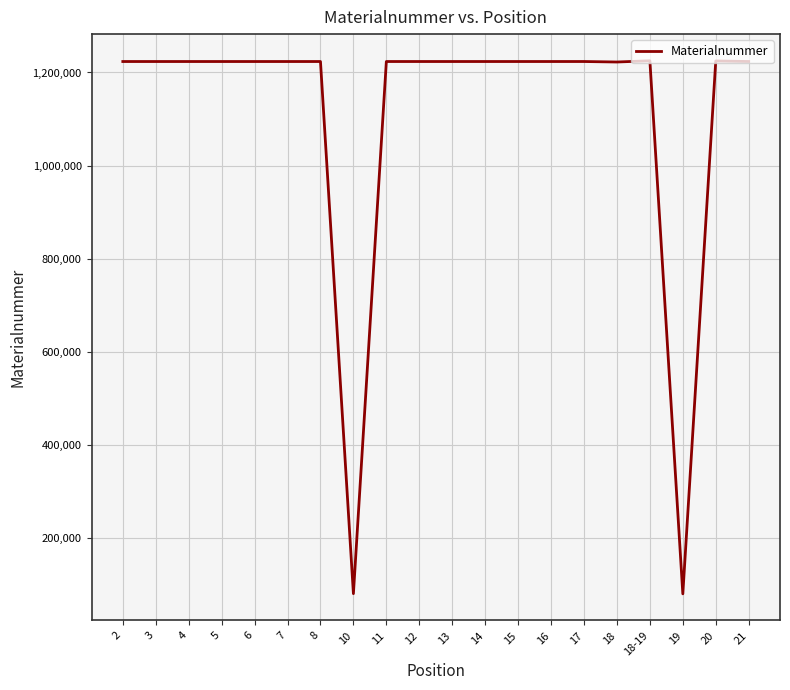

What is the difference between the maximum and minimum values?

1144046